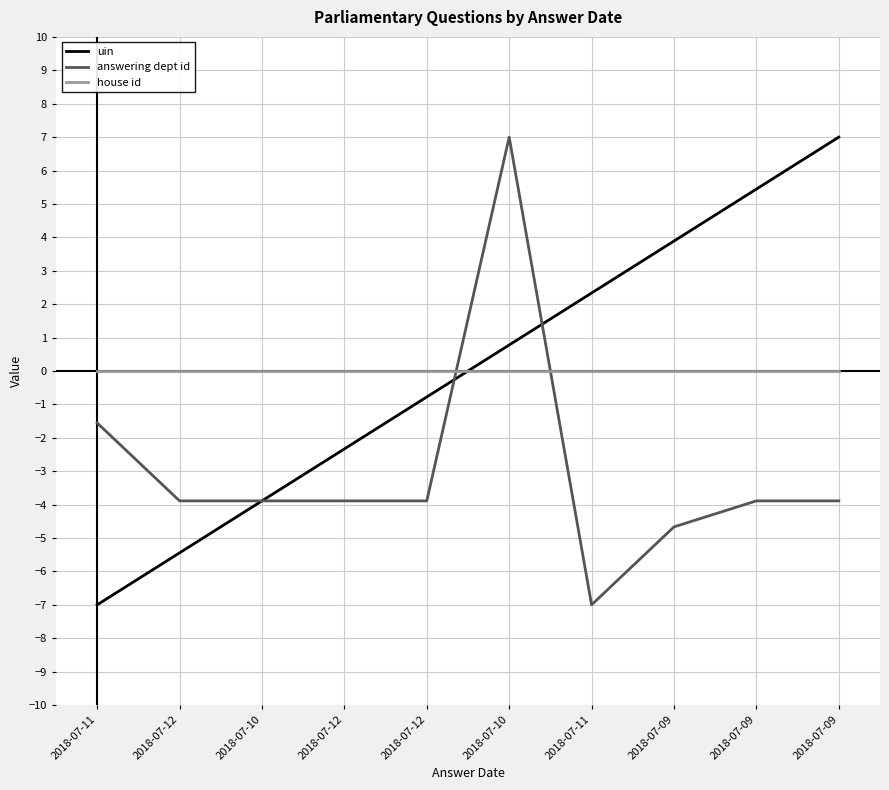

After their last crossing, which series has the higher values: uin or answering dept id?

uin